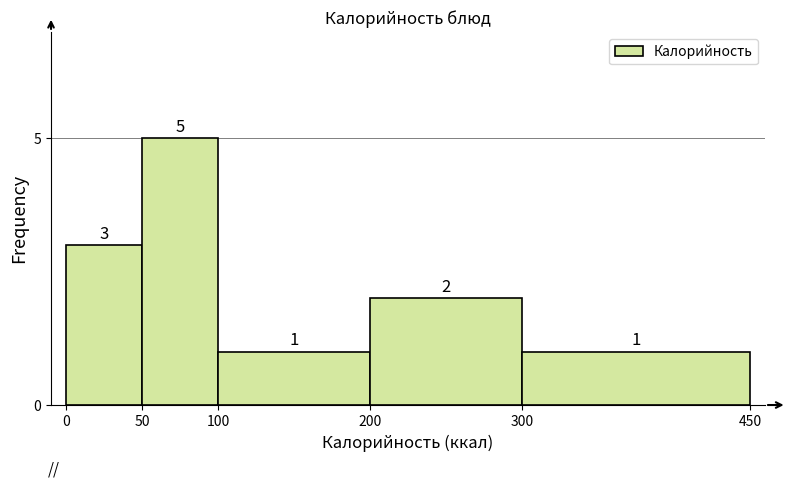

What is the height of the bar covering 300 to 450 on the x-axis?

1